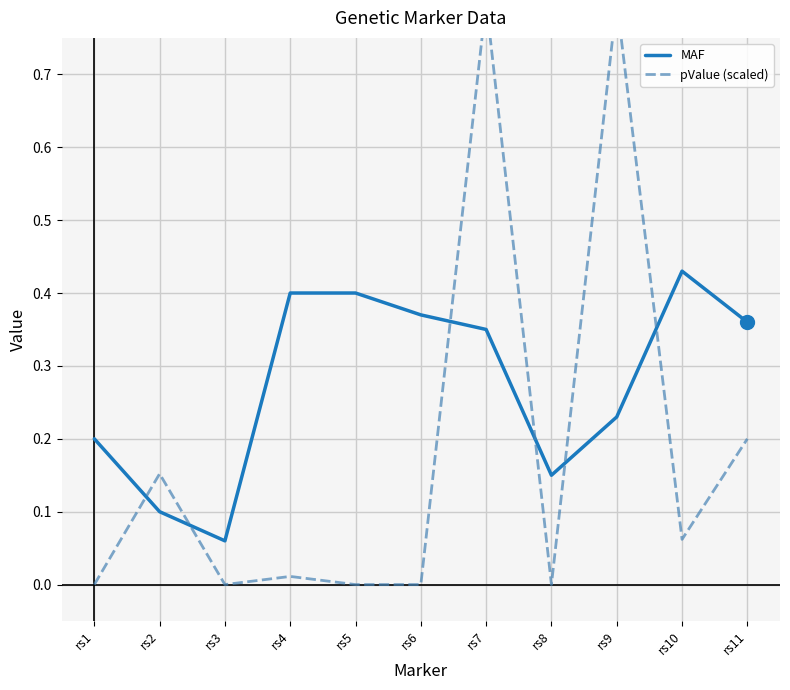

Does the chart display data point markers on the line(s)?

No